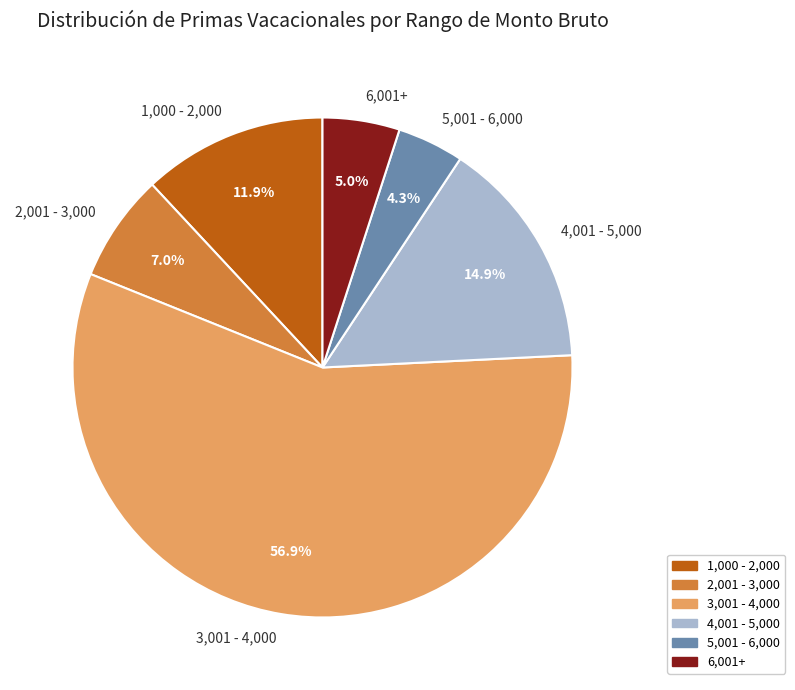

Which has a higher value, 6,001+ or 2,001 - 3,000?

2,001 - 3,000